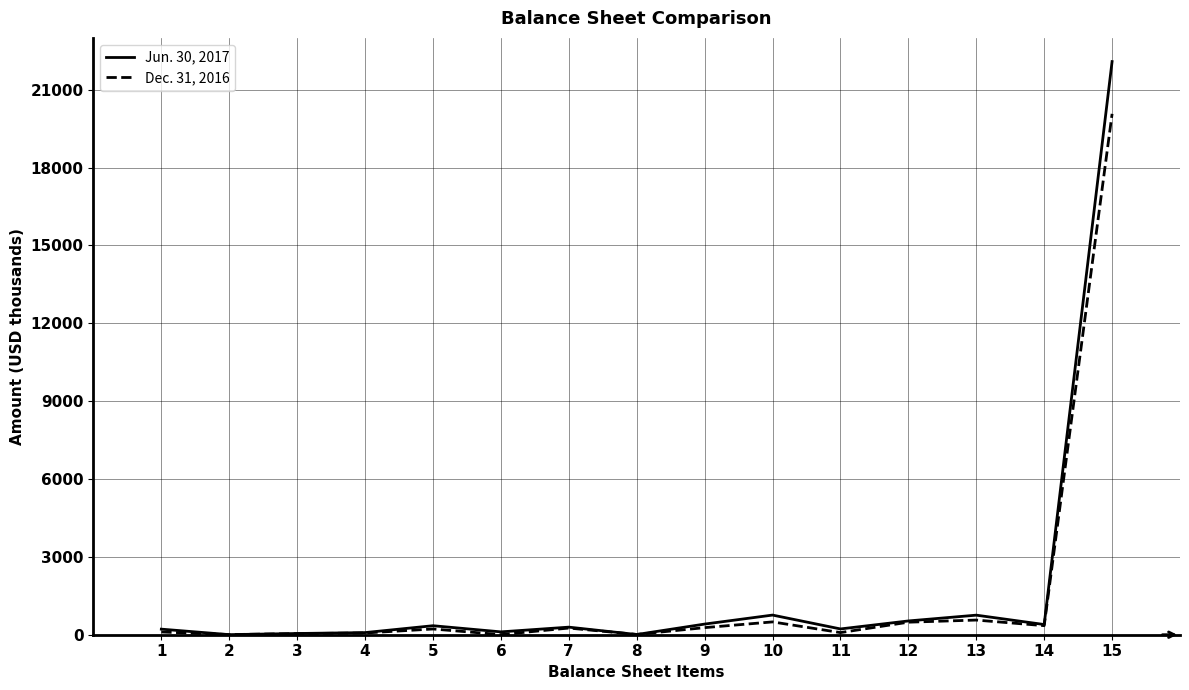

Which series has the widest spread of values?

Jun. 30, 2017